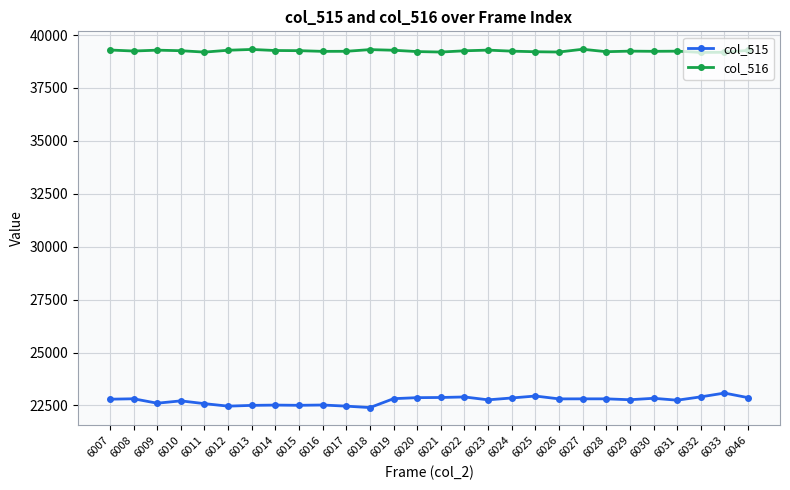

What is the difference between the highest and lowest values at 6033?

16101